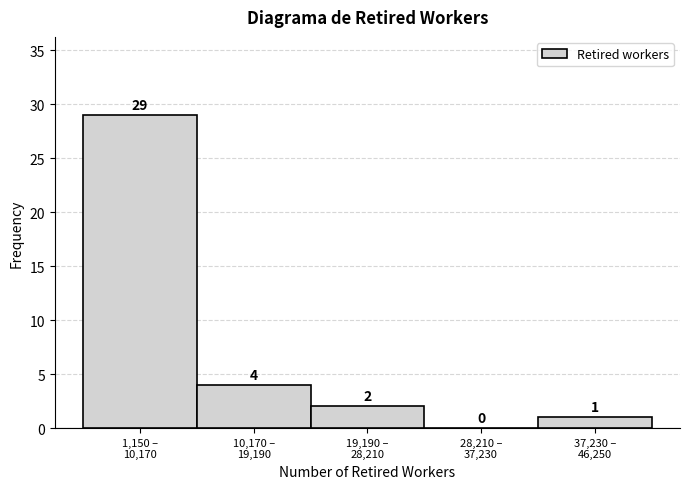

What is the sum of all values?

36